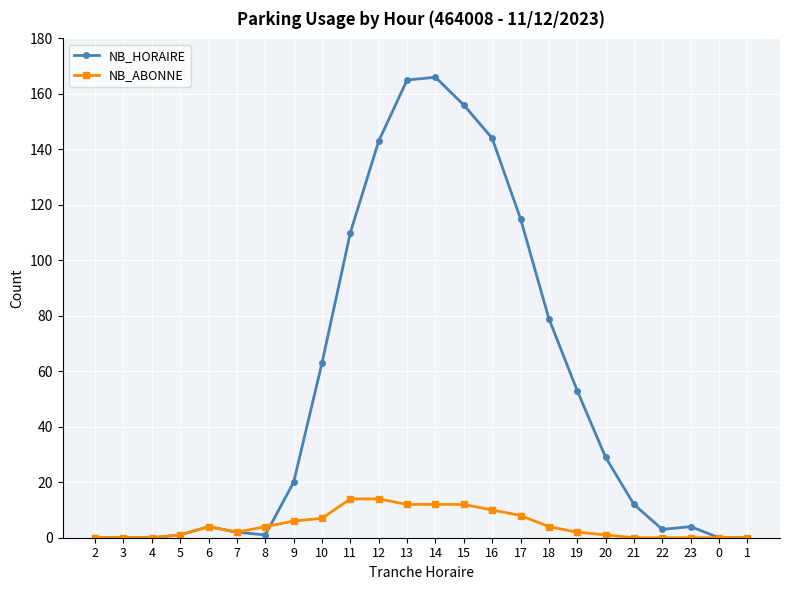

Reading left to right, list all the values displayed in this chart.

NB_HORAIRE: 2=0	3=0	4=0	5=1	6=4	7=2	8=1	9=20	10=63	11=110	12=143	13=165	14=166	15=156	16=144	17=115	18=79	19=53	20=29	21=12	22=3	23=4	0=0	1=0
NB_ABONNE: 2=0	3=0	4=0	5=1	6=4	7=2	8=4	9=6	10=7	11=14	12=14	13=12	14=12	15=12	16=10	17=8	18=4	19=2	20=1	21=0	22=0	23=0	0=0	1=0